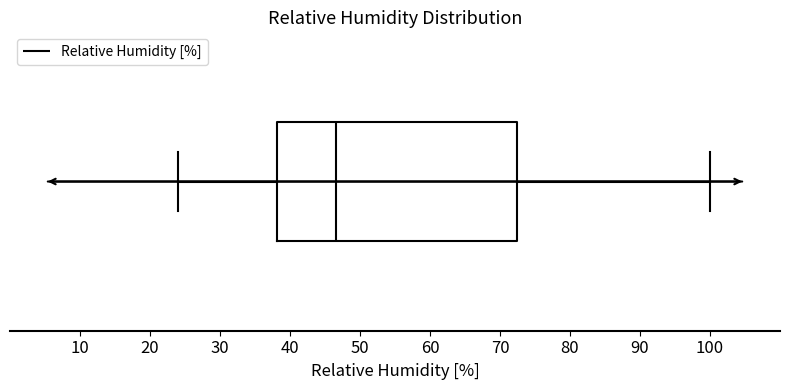

Where is the left edge of the box on the x-axis? The values are not printed on the chart, so give them approximately, as read against the axis.

38